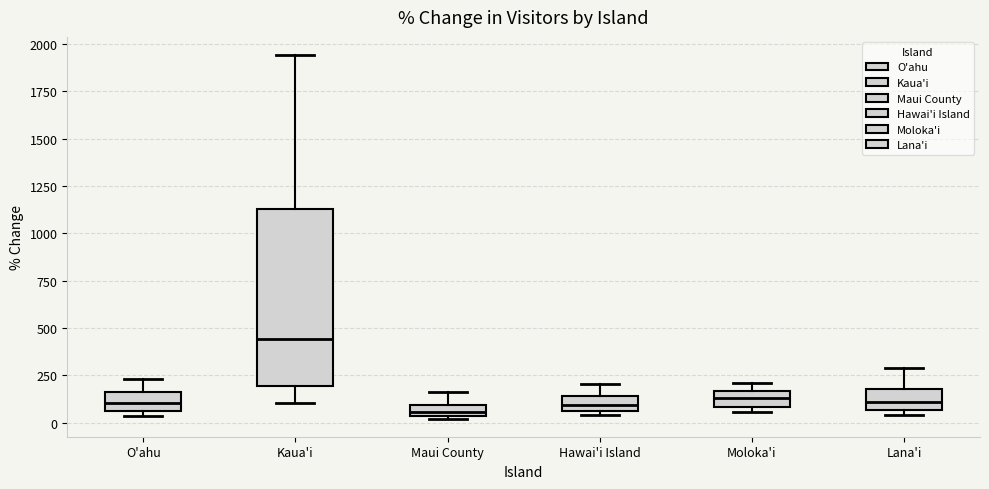

Which box is the tallest, from its lower edge to its upper edge?

Kaua'i